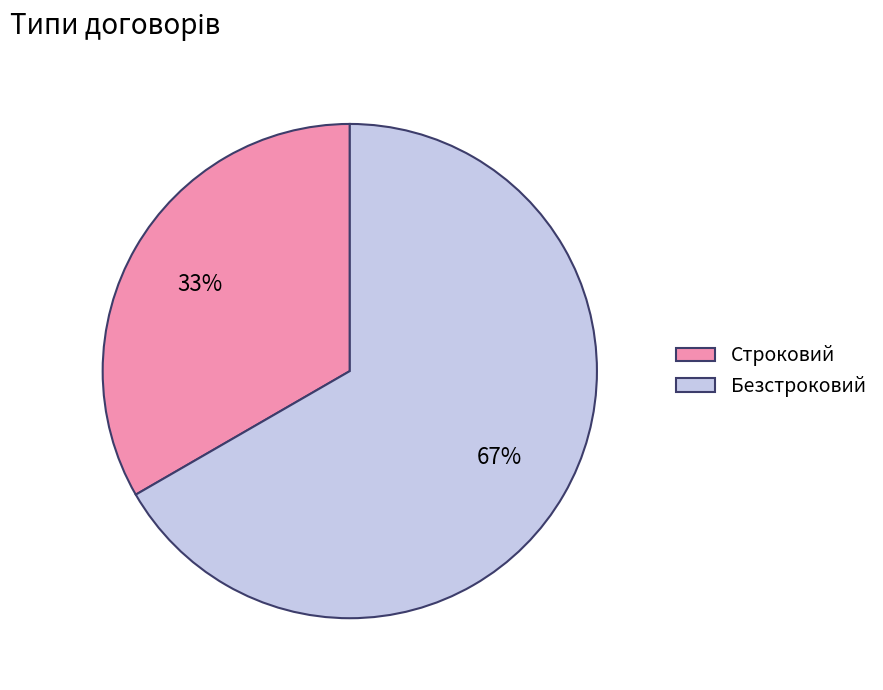

Which slice is the largest?

Безстроковий